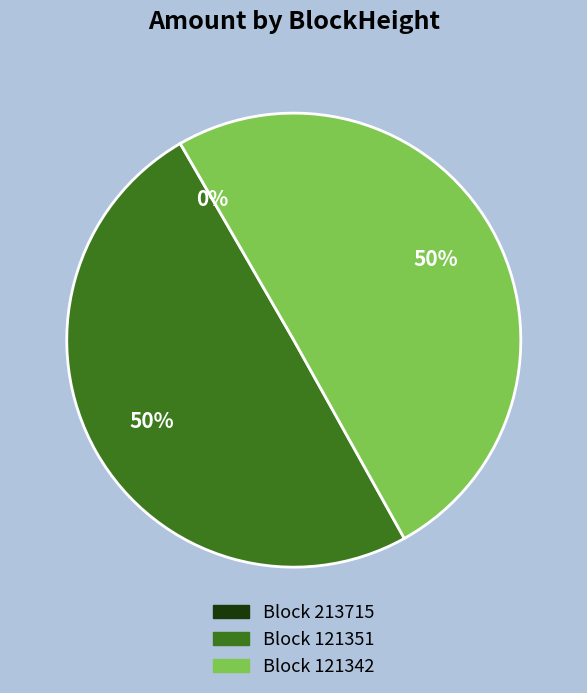

To the nearest percent, what is the average slice percentage?

33%